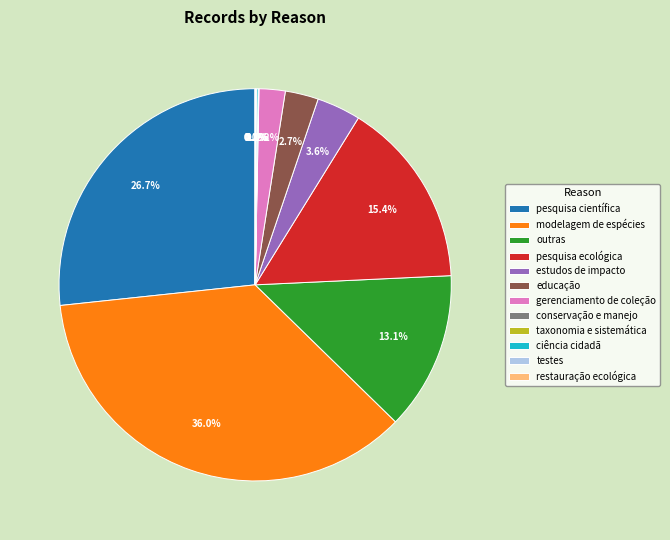

Combined, what portion of the pie is educação and pesquisa científica?

29.4%